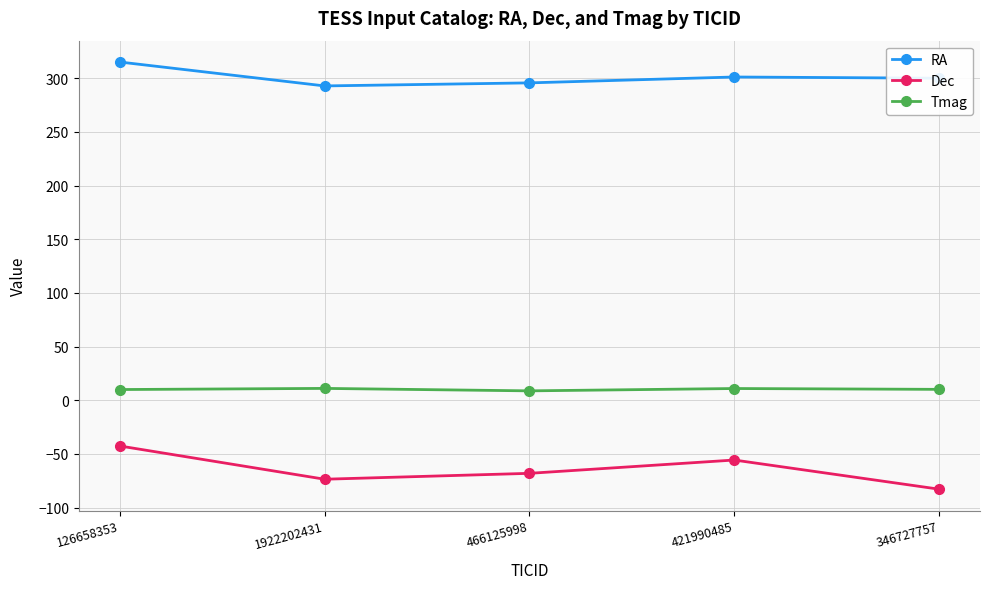

What position from the left is 421990485?

4